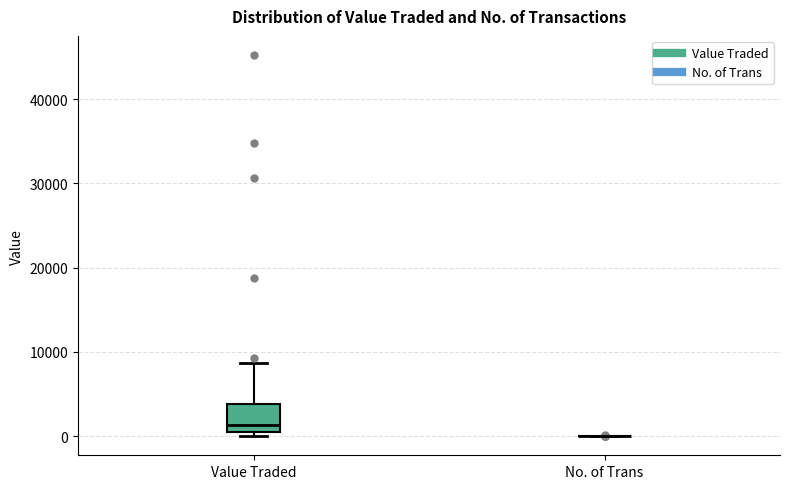

Reading left to right, read every box against the y-axis: the position of its median line, the range the box covers, and the ends of its whiskers. The values are not printed on the chart, so give them approximately, as read against the axis.

Value Traded: median 1000, box 0 to 4000, whiskers 0 (just below the box's lower edge) to 9000
No. of Trans: box collapsed to a line at 0, whiskers 0 to 0